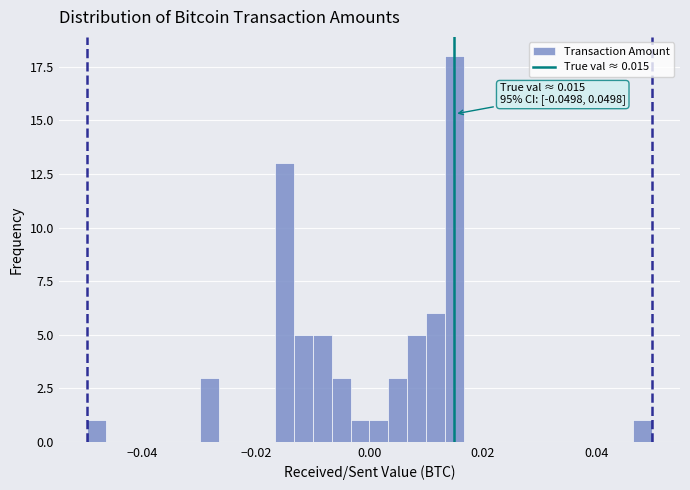

Around what value on the x-axis is the tallest bar? Give the approximate position of its centre, as read against the axis.

0.014